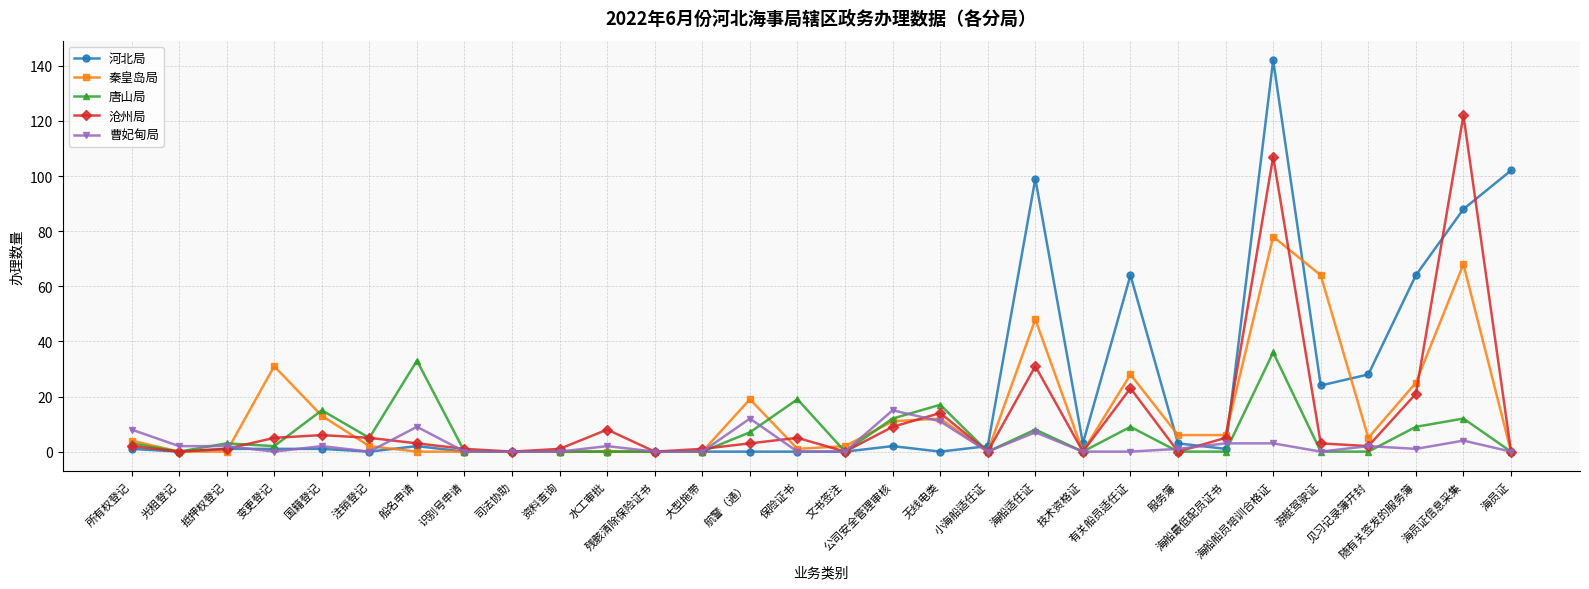

Rank the series by their maximum value, from highest to lowest.

河北局, 沧州局, 秦皇岛局, 唐山局, 曹妃甸局